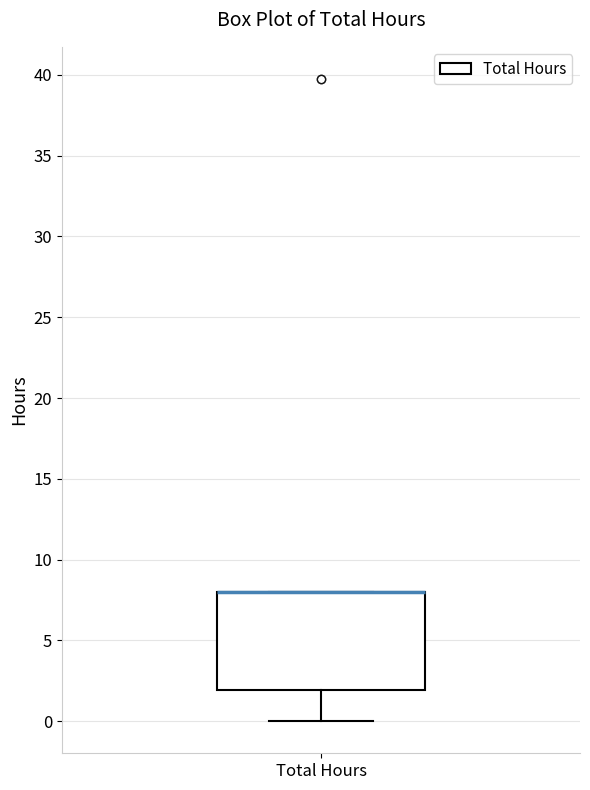

Transcribe this box plot: give where the median line is, the range the box spans, and where the two whiskers end, as read against the y-axis. The values are not printed on the chart, so give them approximately, as read against the axis.

median 8 (drawn on the box's upper edge), box 2 to 8, whiskers 0 to 8